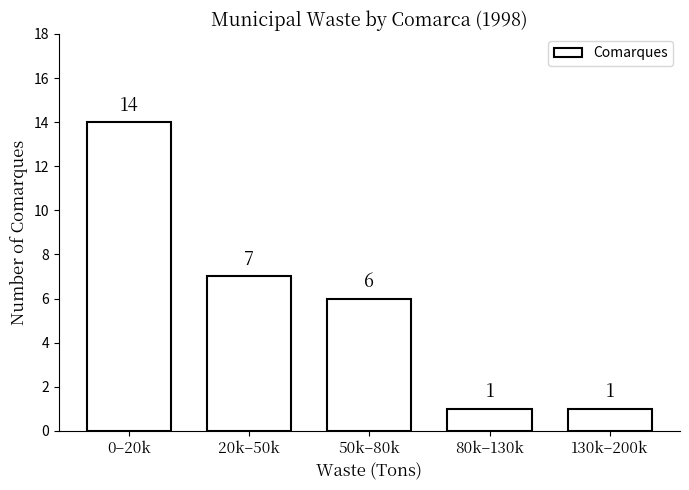

Reading right to left, transcribe all the data shown in this chart.

130k–200k=1	80k–130k=1	50k–80k=6	20k–50k=7	0–20k=14